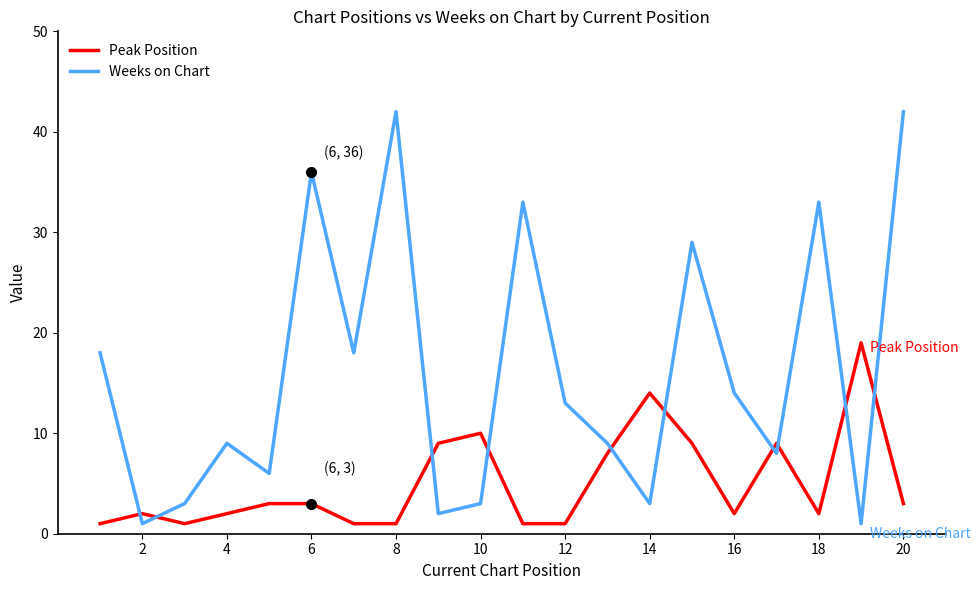

Which series has the largest range (max minus min)?

Weeks on Chart